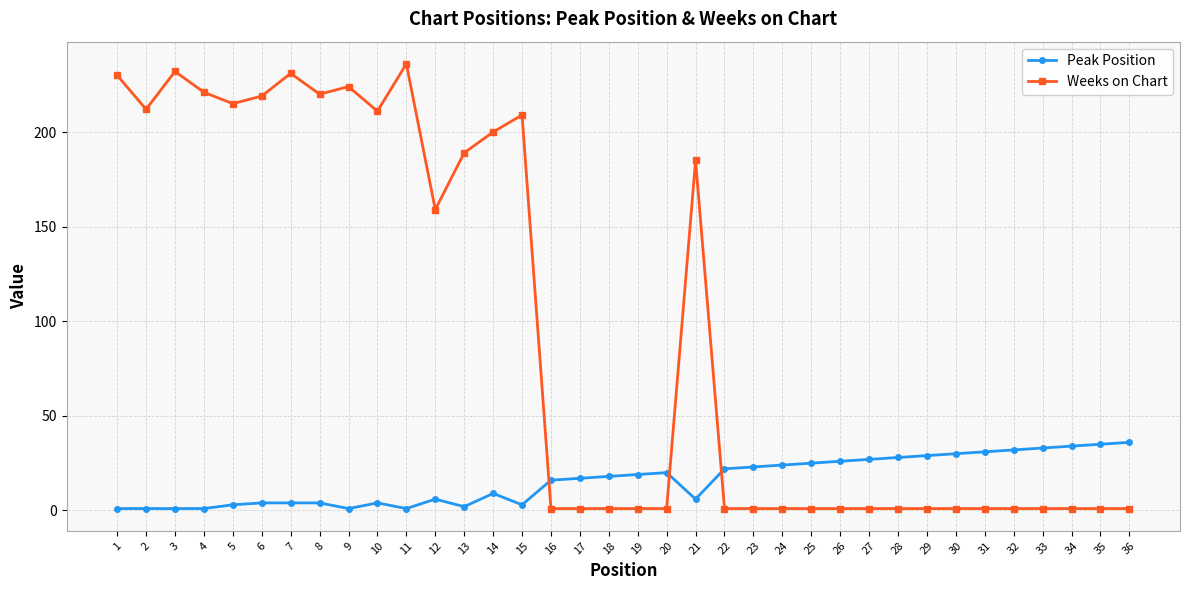

At which category does Weeks on Chart reach its first local peak?

3